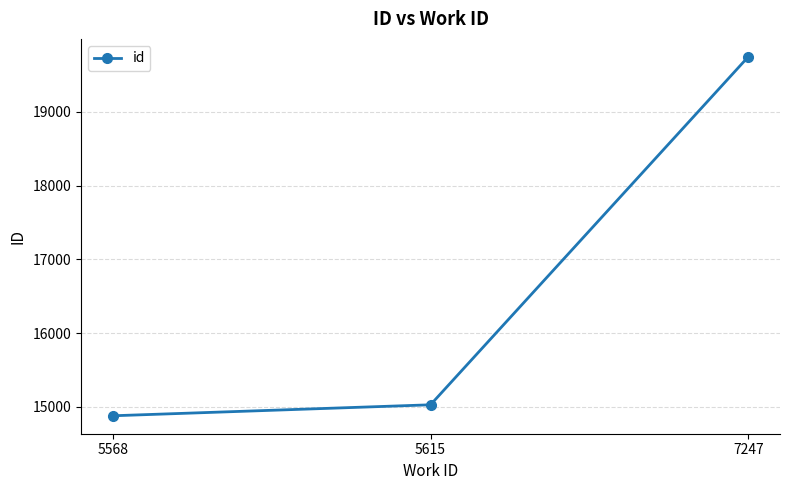

Count the number of categories in the chart.

3